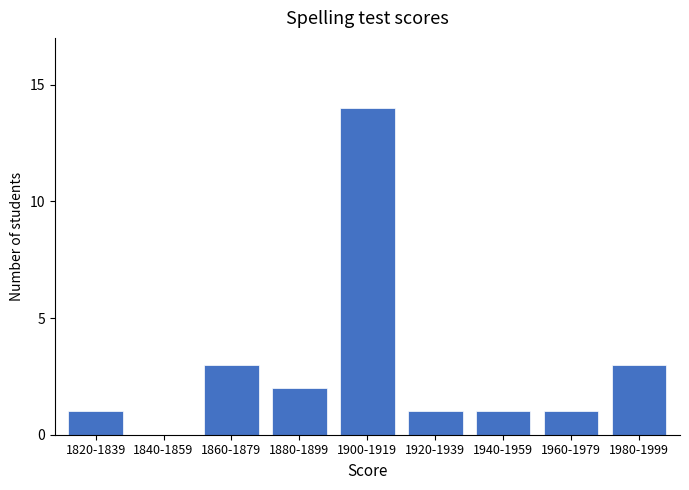

Reading right to left, list all the values displayed in this chart.

1980-1999=3	1960-1979=1	1940-1959=1	1920-1939=1	1900-1919=14	1880-1899=2	1860-1879=3	1840-1859=0	1820-1839=1